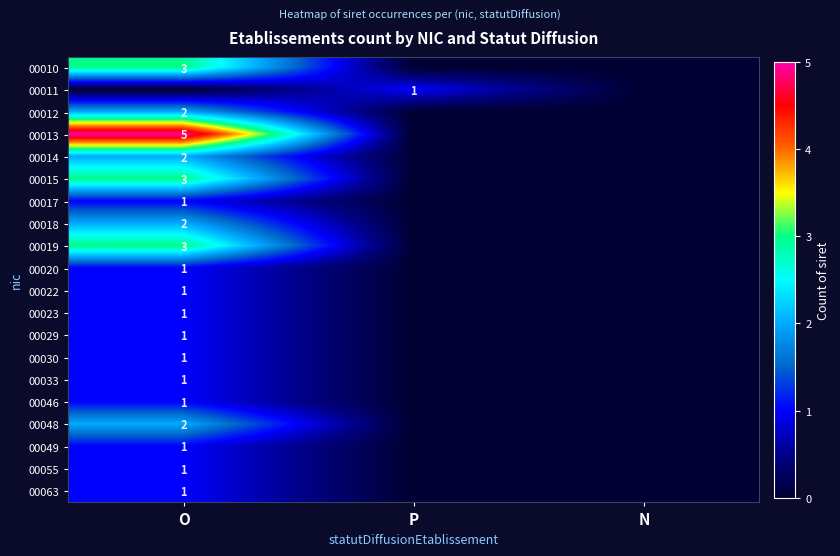

What is the spread (max minus min) of values at P?

1